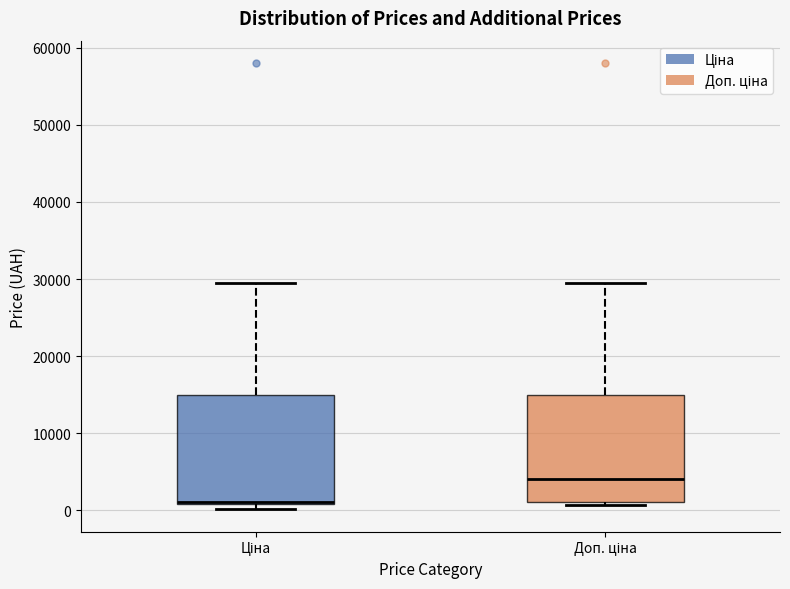

Where is the upper edge of the box for Ціна on the y-axis? The values are not printed on the chart, so give them approximately, as read against the axis.

15000